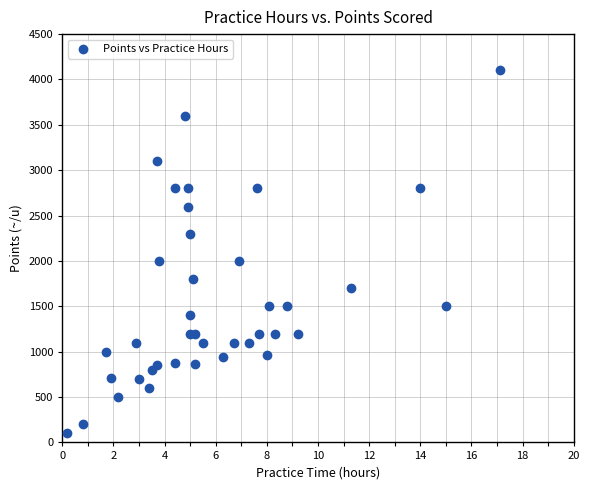

What is the range of Y values (max minus min)?

4000